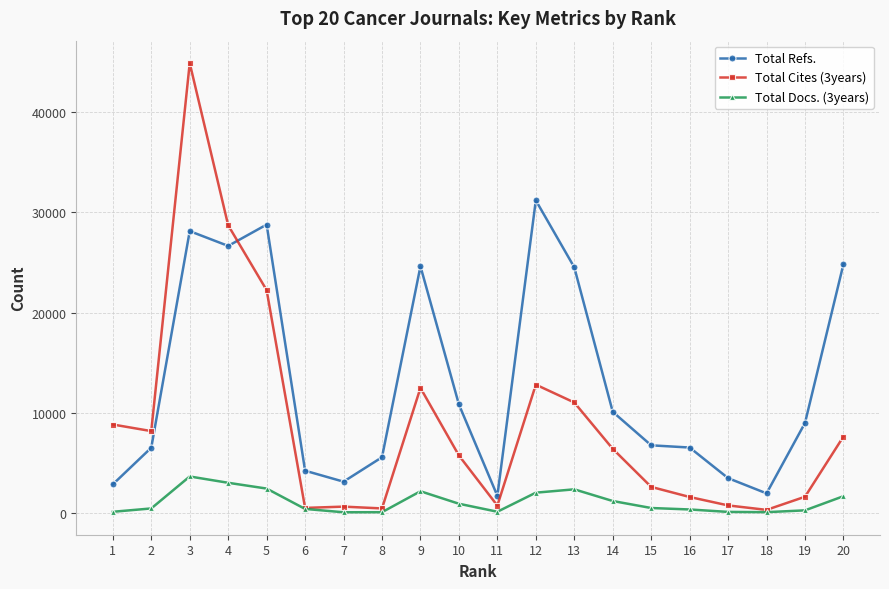

How many data points in Total Cites (3years) are less than 6397?

10